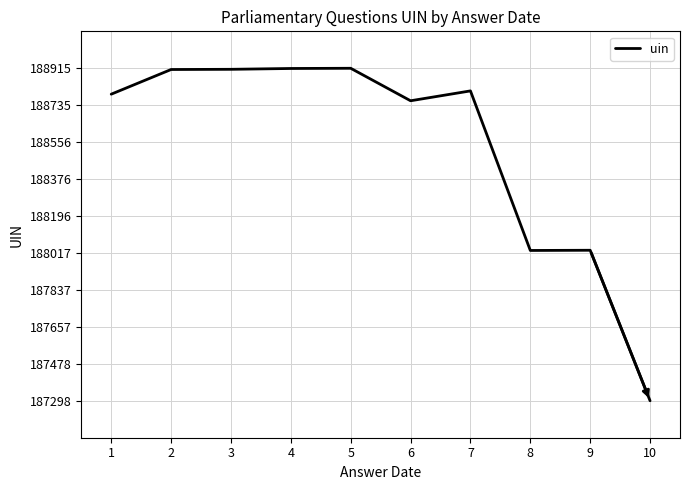

Does the chart have visible grid lines?

Yes